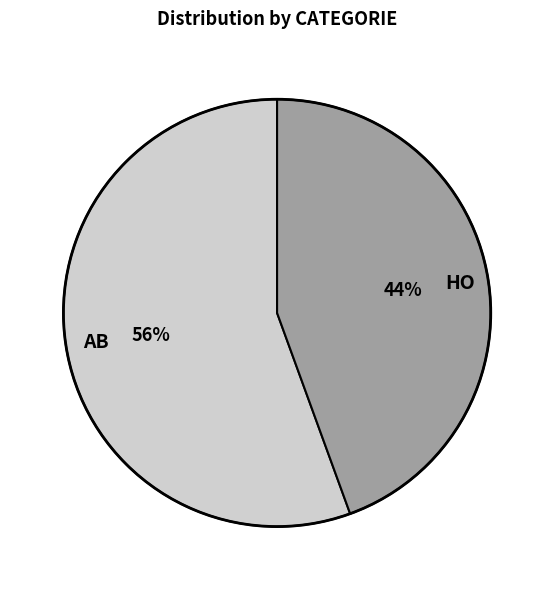

Does HO represent more than half of the total?

No